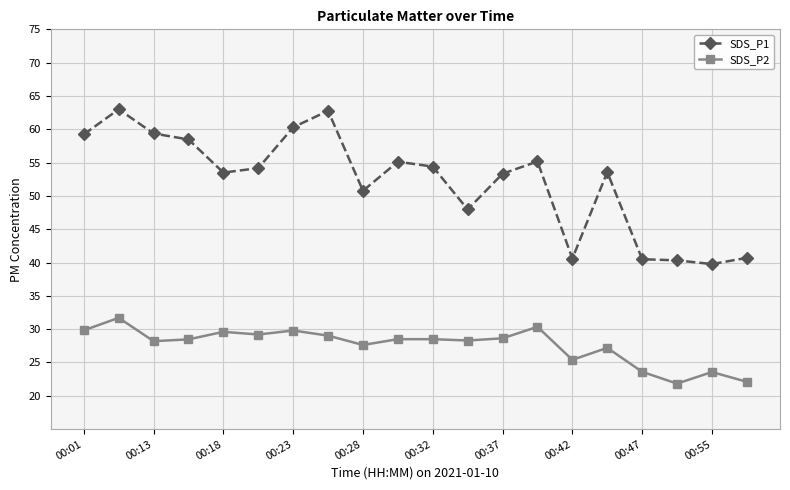

True or false: SDS_P2 and SDS_P1 intersect in this chart.

False